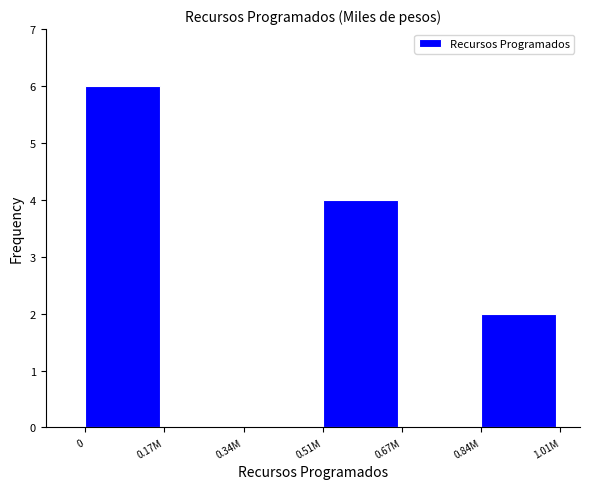

Reading left to right, list all the values displayed in this chart.

0=6	0.17M=0	0.34M=0	0.51M=4	0.67M=0	0.84M=2